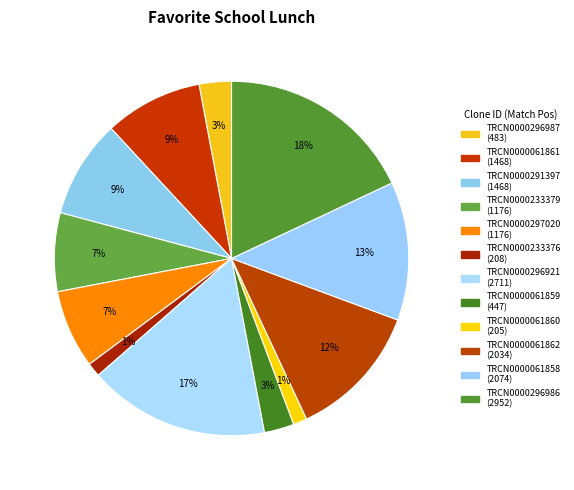

Approximately how many times larger is the value at TRCN0000296986 compared to TRCN0000297020?

2.5